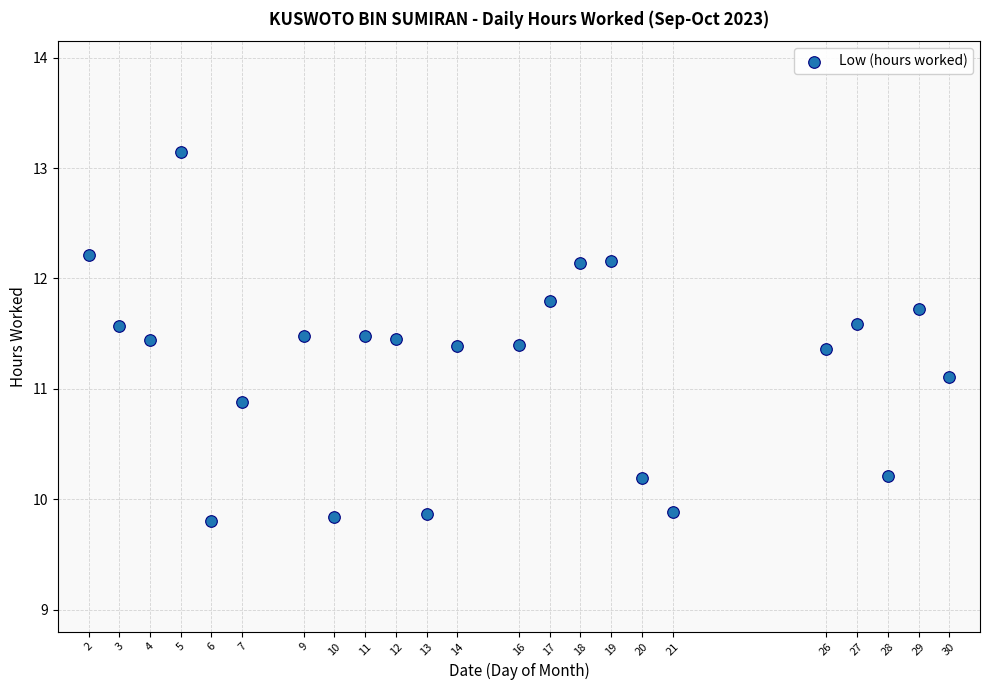

Count the number of points in this scatter plot.

23